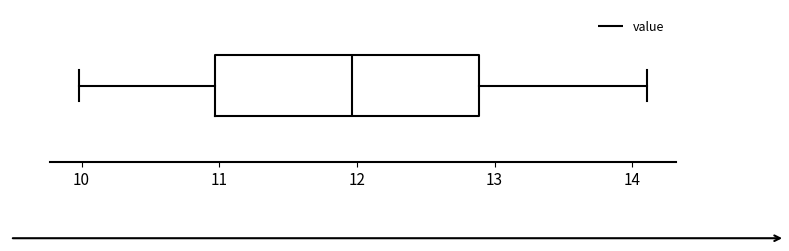

Read this box plot against the x-axis: the position of the median line, the range covered by the box, and the ends of both whiskers. The values are not printed on the chart, so give them approximately, as read against the axis.

median 12.0, box 11.0 to 12.9, whiskers 10.0 to 14.1